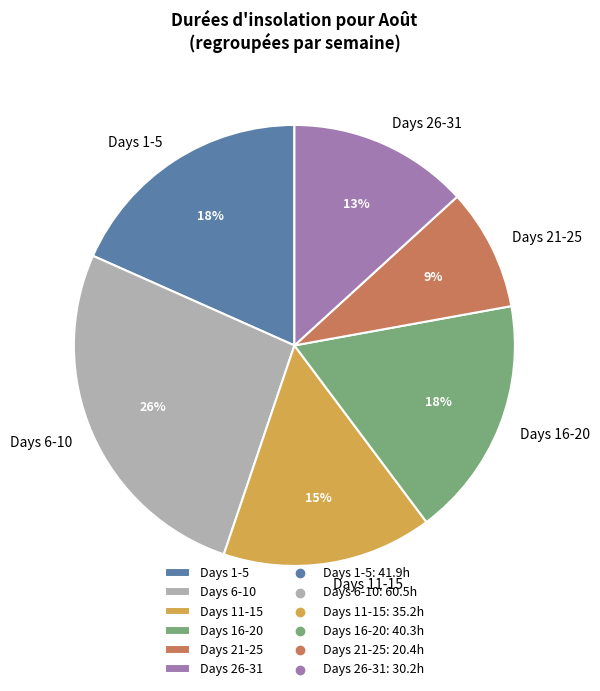

Approximately how many times larger is the value at Days 16-20 compared to Days 1-5?

1.0